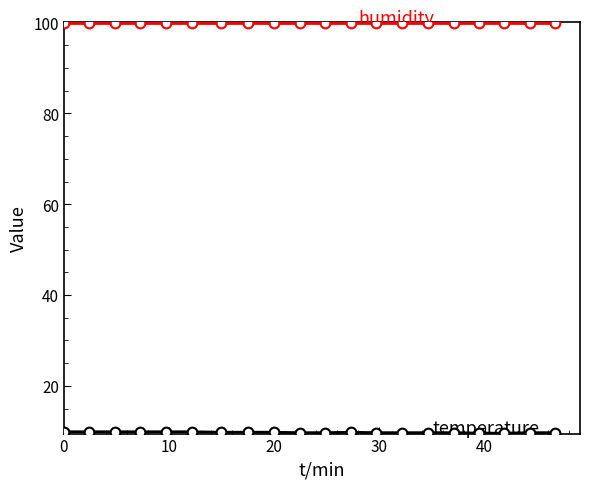

What is the maximum value shown in the chart?

99.9